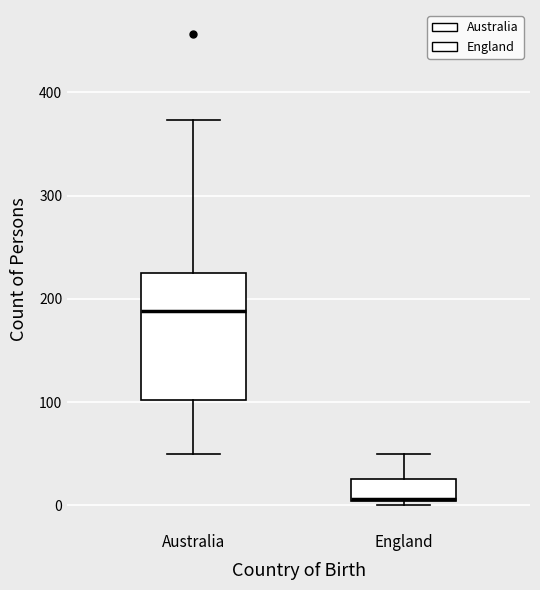

Comparing the boxes themselves (not the whiskers), which one is the tallest?

Australia